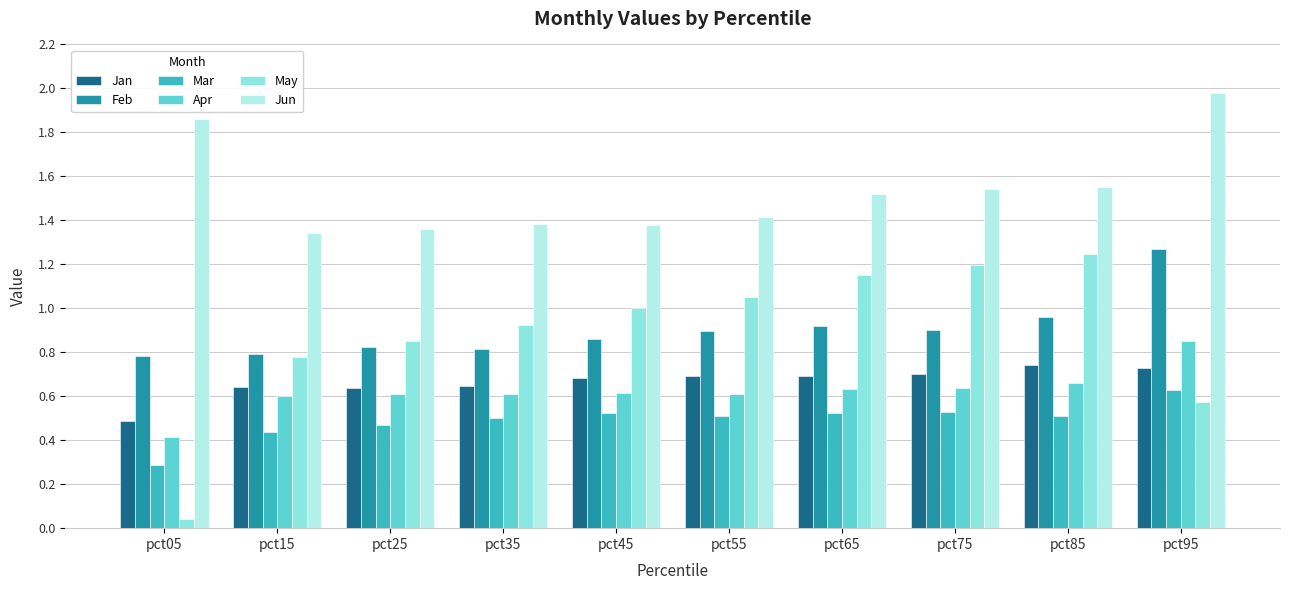

At which category is the sum across all series the highest?

pct95